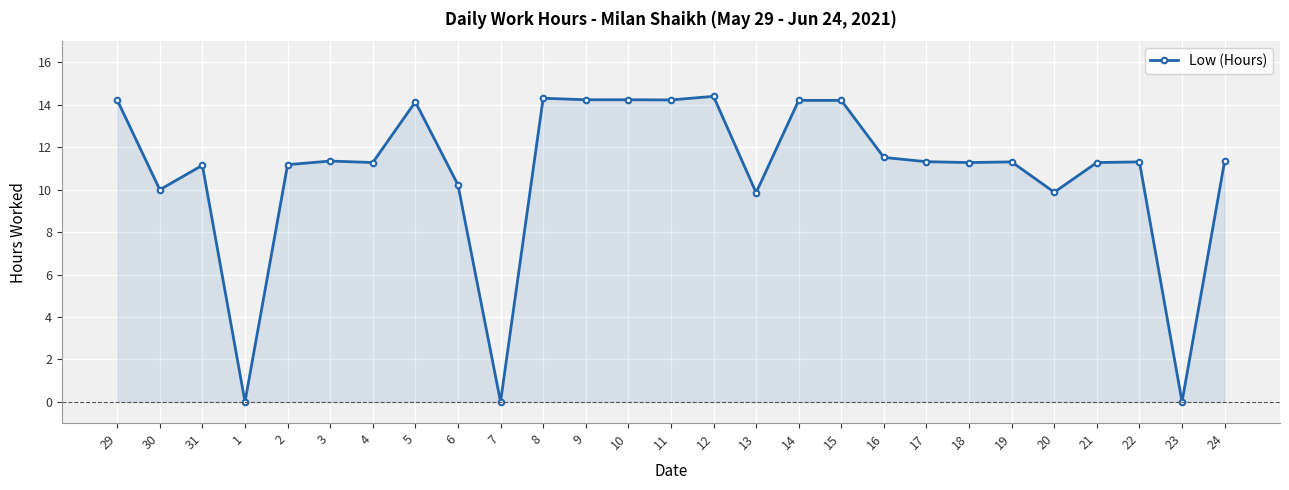

At which category does the data reach its first local peak?

31